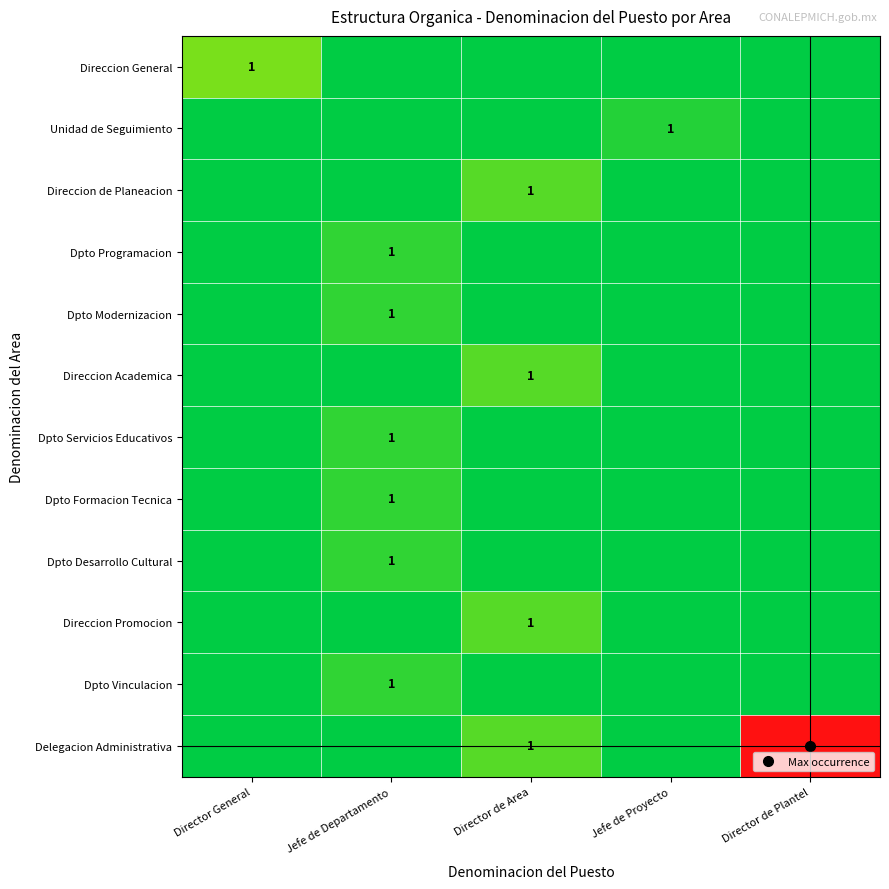

Which series has the largest total across all categories?

Delegacion Administrativa